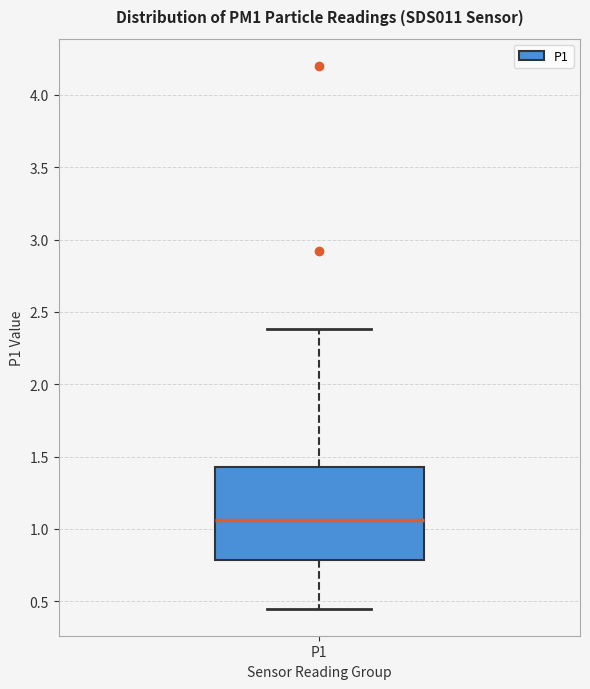

Read this box plot against the y-axis: the position of the median line, the range covered by the box, and the ends of both whiskers. The values are not printed on the chart, so give them approximately, as read against the axis.

median 1.05, box 0.80 to 1.45, whiskers 0.45 to 2.40